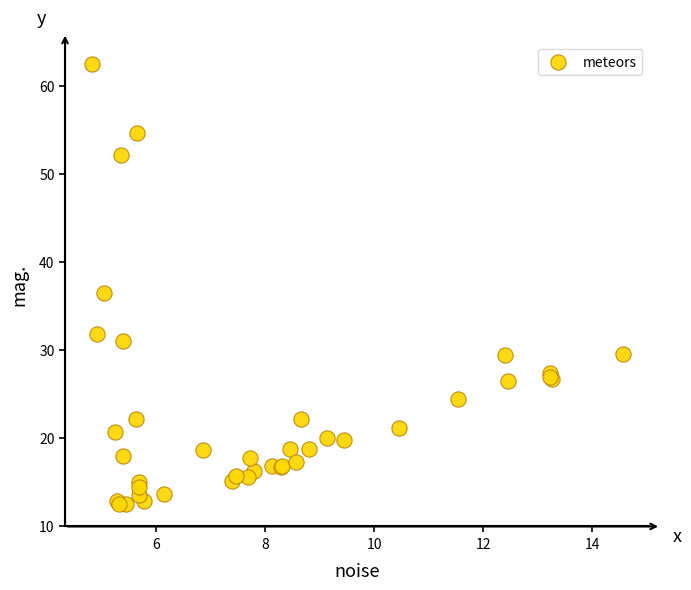

What Y value in the scatter plot is closest to 37?

36.4